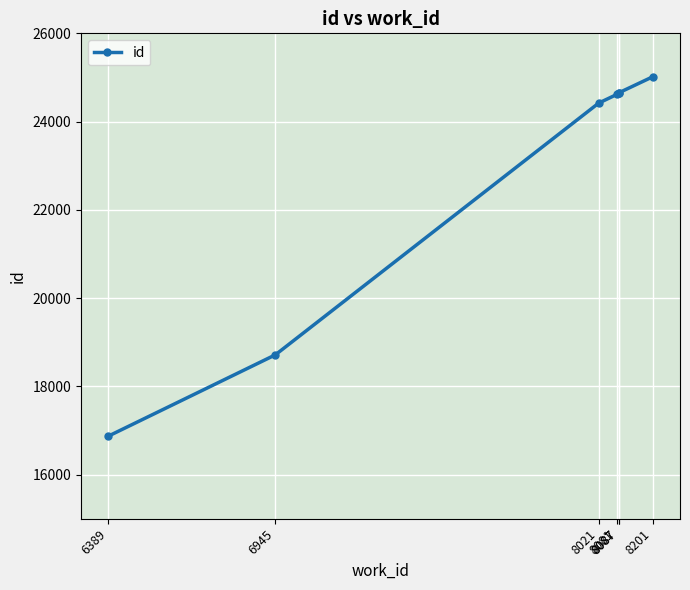

True or false: the data shows 24649 at 8087.

True